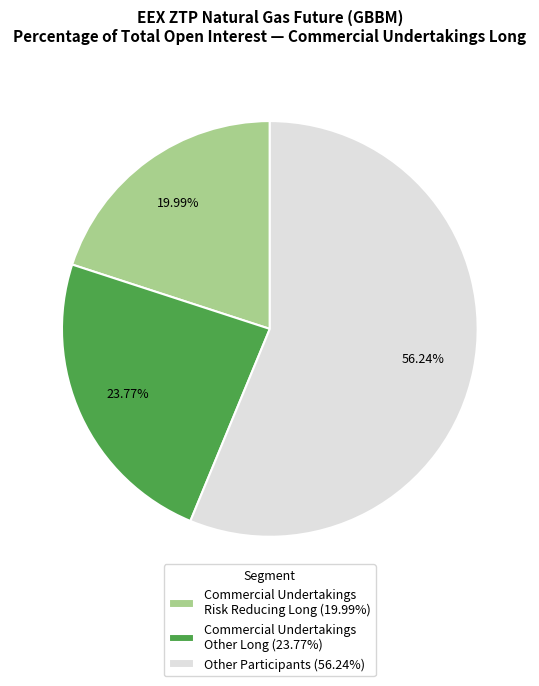

What is the smallest slice in the pie chart?

Commercial Undertakings Risk Reducing Long (19.99%)